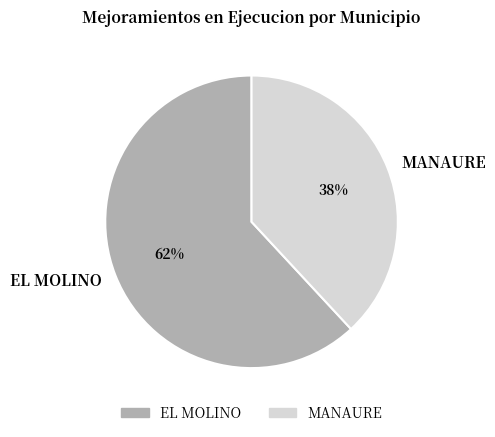

Rank the categories by value from highest to lowest.

EL MOLINO, MANAURE